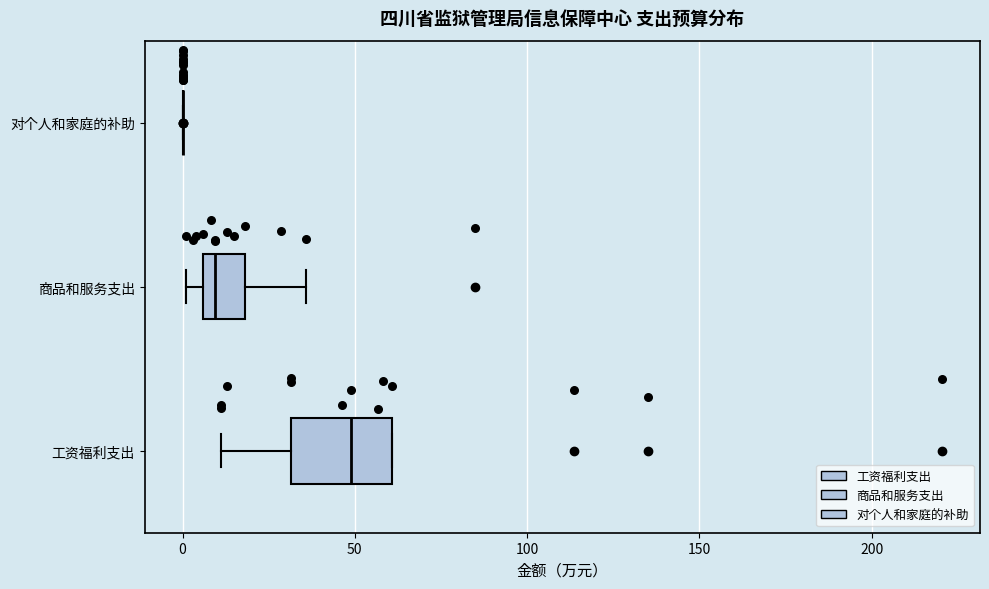

Reading bottom to top, read every box against the x-axis: the position of its median line, the range the box covers, and the ends of its whiskers. The values are not printed on the chart, so give them approximately, as read against the axis.

工资福利支出: median 50, box 30 to 60, whiskers 10 to 60
商品和服务支出: median 10, box 5 to 20, whiskers 0 to 35
对个人和家庭的补助: box collapsed to a line at 0, whiskers 0 to 0